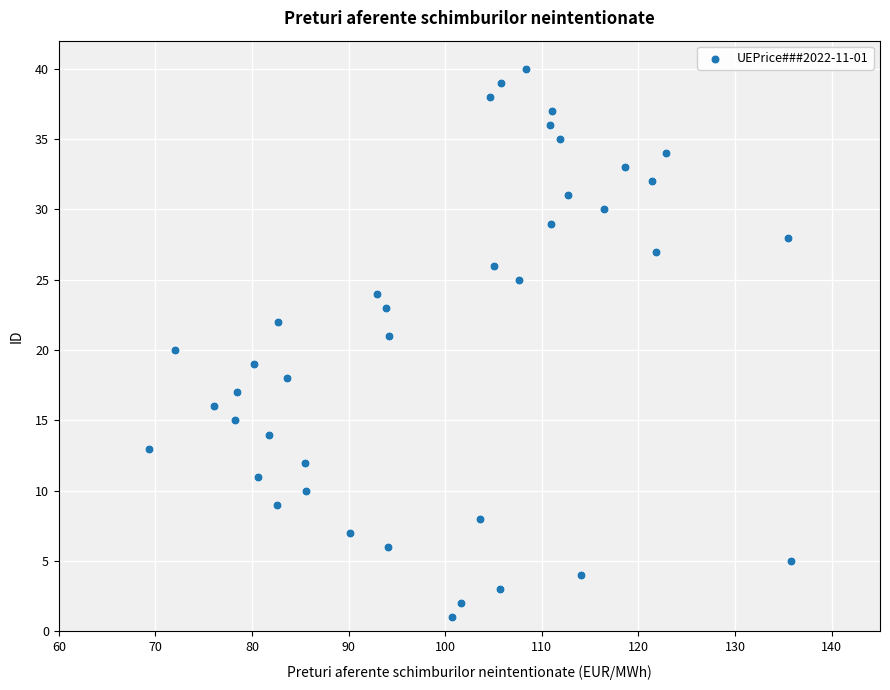

What is the range of Y values (max minus min)?

39